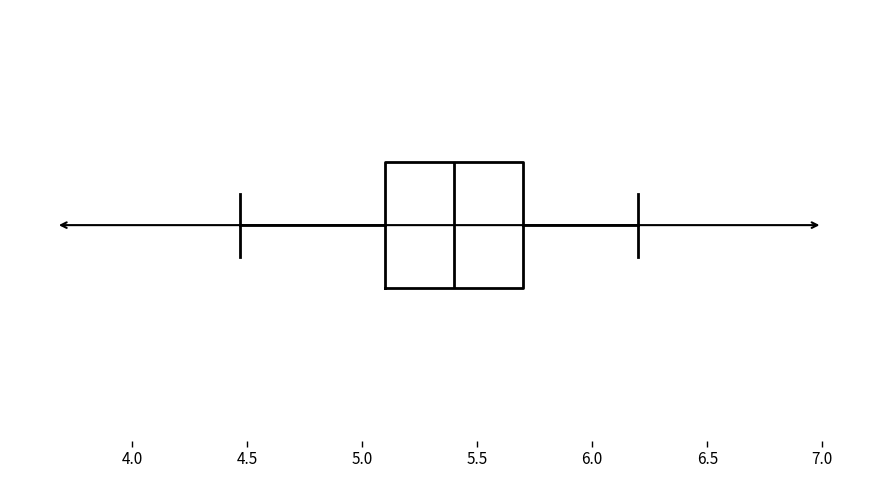

Transcribe this box plot: give where the median line is, the range the box spans, and where the two whiskers end, as read against the x-axis. The values are not printed on the chart, so give them approximately, as read against the axis.

median 5.40, box 5.10 to 5.70, whiskers 4.45 to 6.20